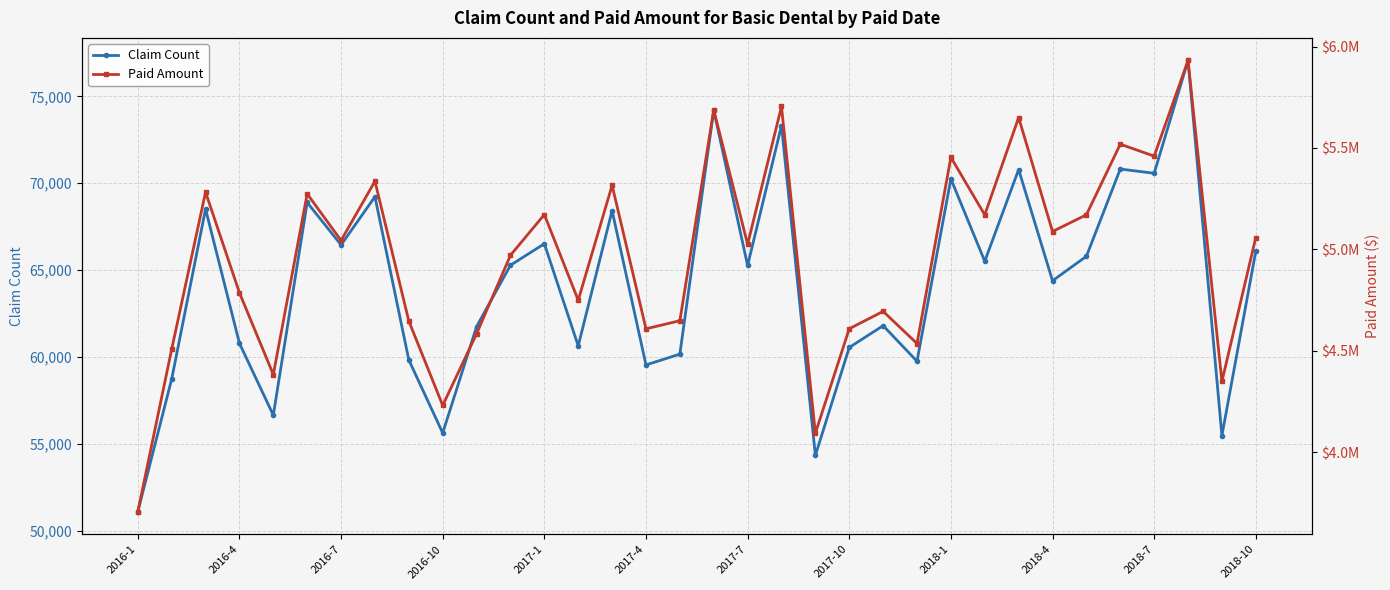

Which series has the widest spread of values?

Paid Amount